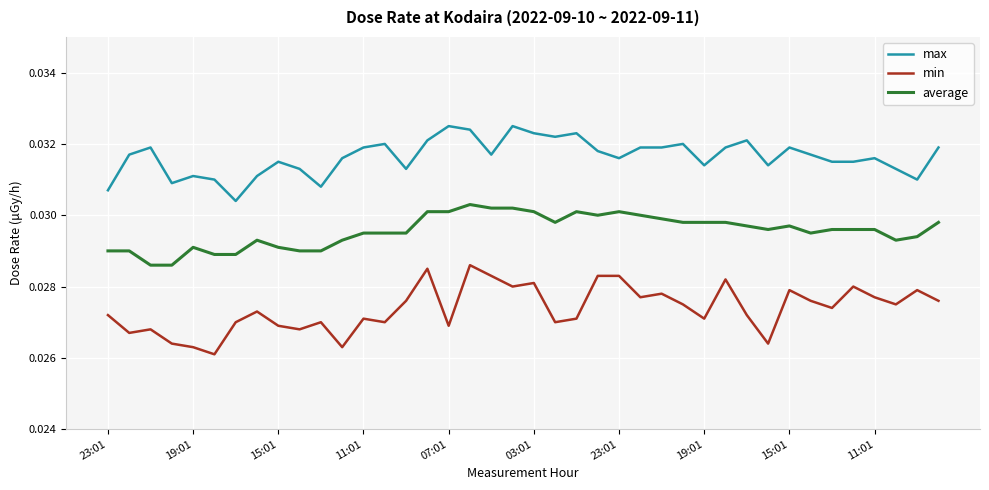

How many distinct data groups are displayed?

3